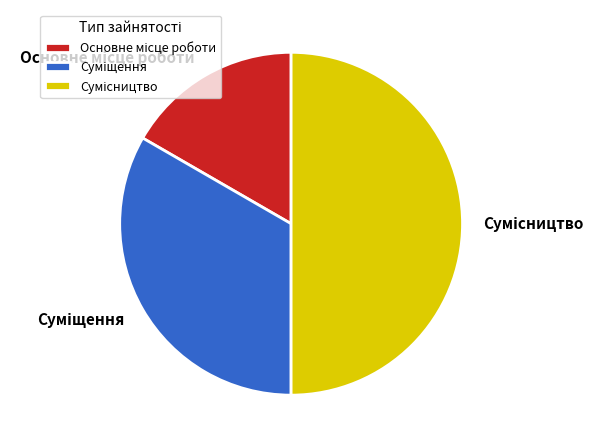

Rank the categories by value from lowest to highest.

Основне місце роботи, Суміщення, Сумісництво